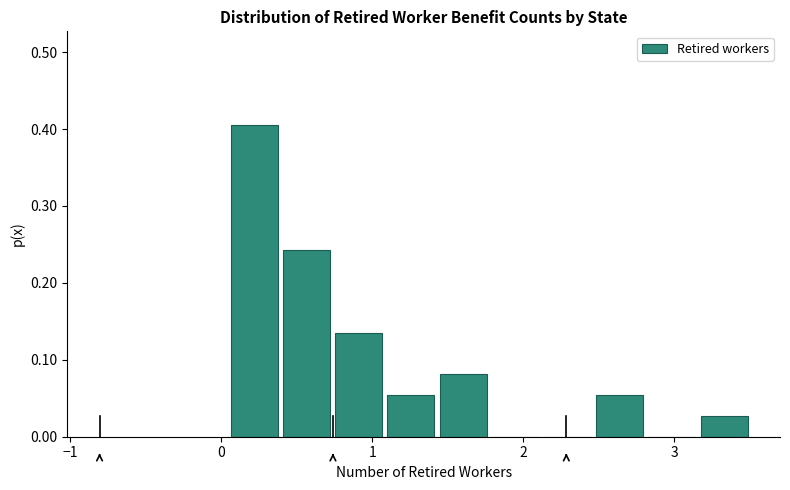

Read against the x-axis, roughly where is the centre of the tallest bar?

0.2